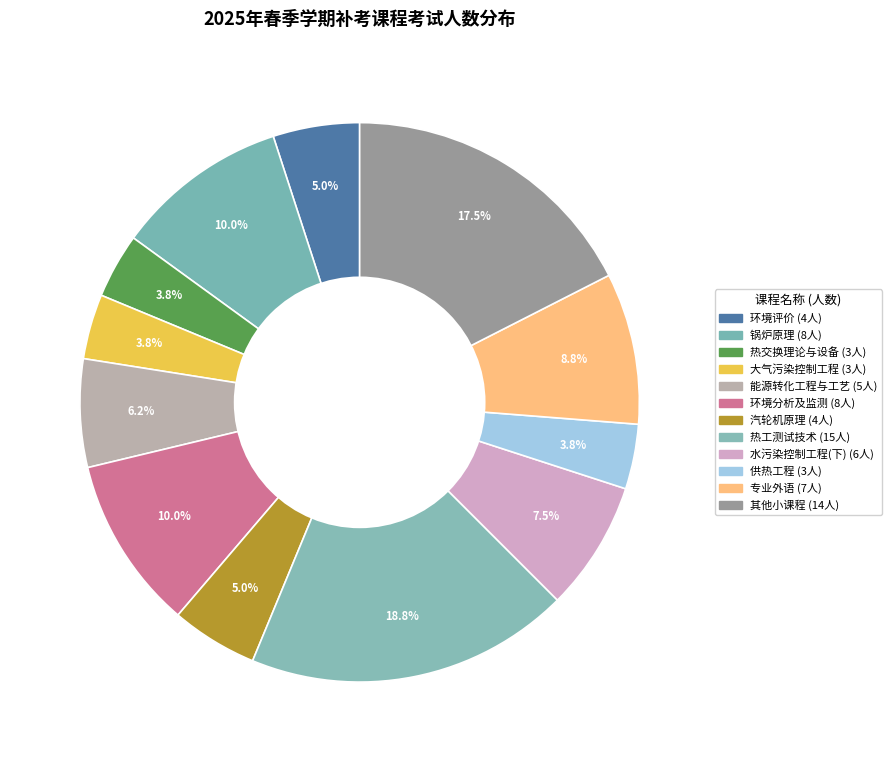

How many slices are in this pie chart?

12